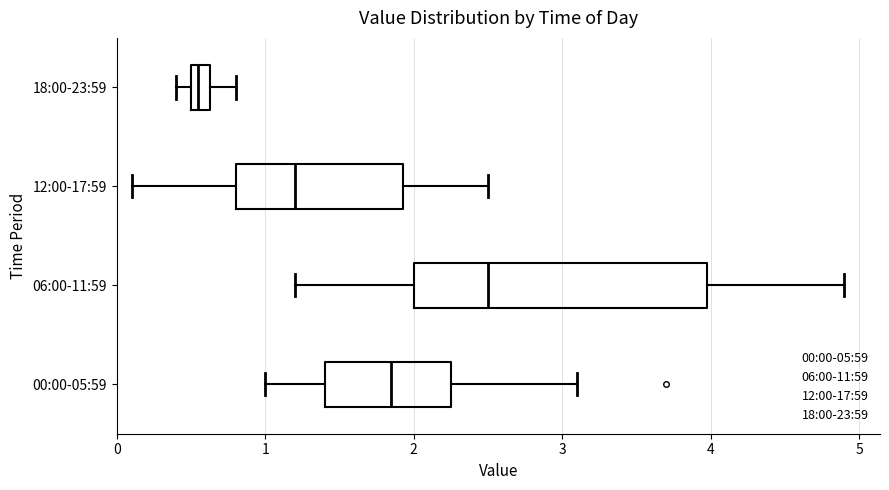

Which box's median line is the furthest to the right?

06:00-11:59